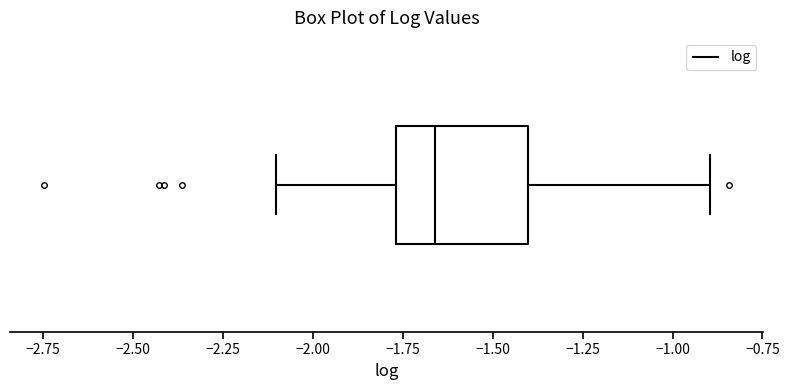

Where does the right whisker of the box end on the x-axis? The values are not printed on the chart, so give them approximately, as read against the axis.

-0.90